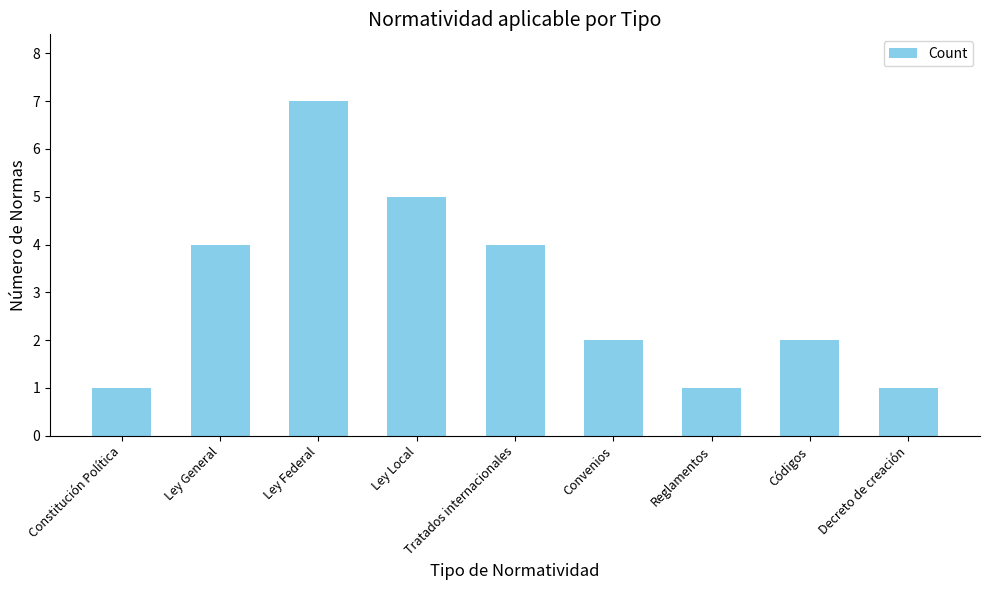

True or false: the data shows 2 at Reglamentos.

False